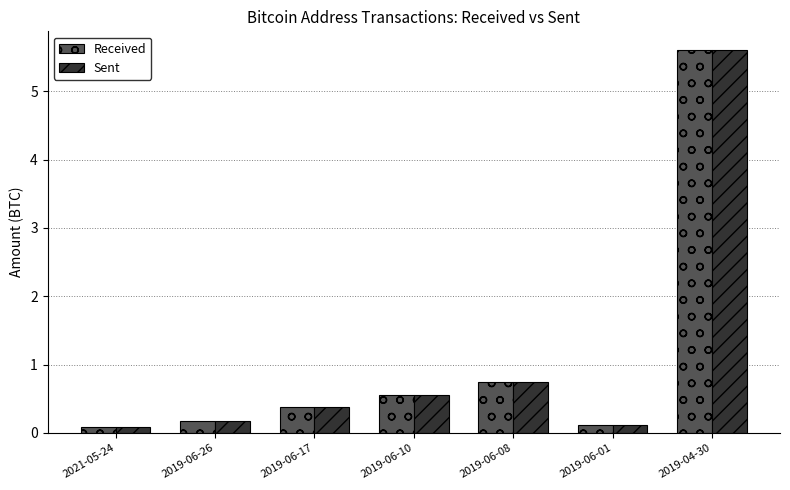

At how many categories does at least one series exceed 0?

7